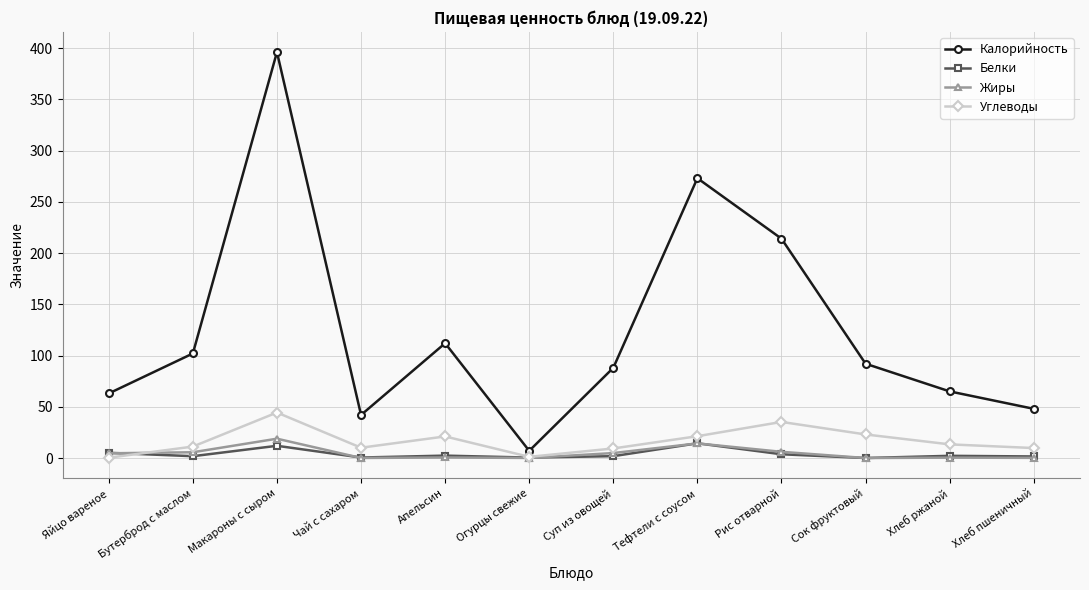

How many lines are shown in the chart?

4